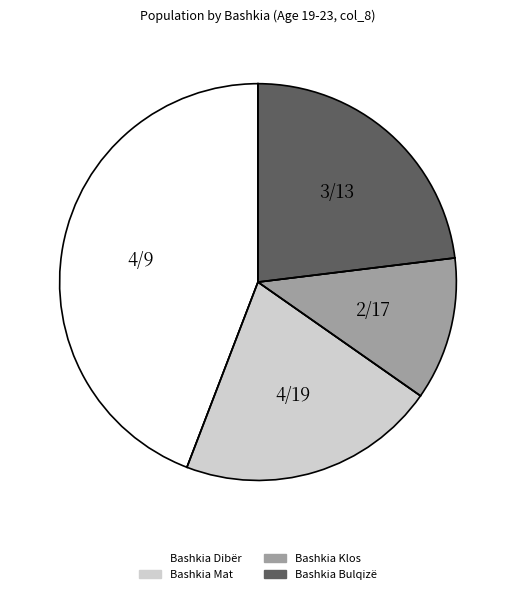

How many segments does this pie chart have?

4